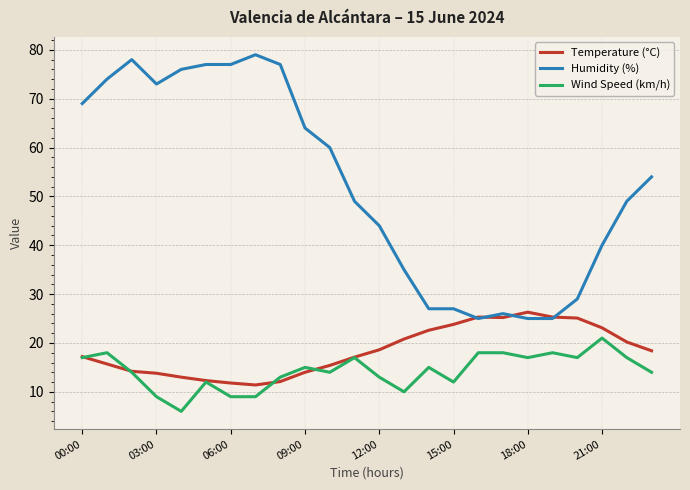

What is the average value of the Humidity (%) series?

52.5